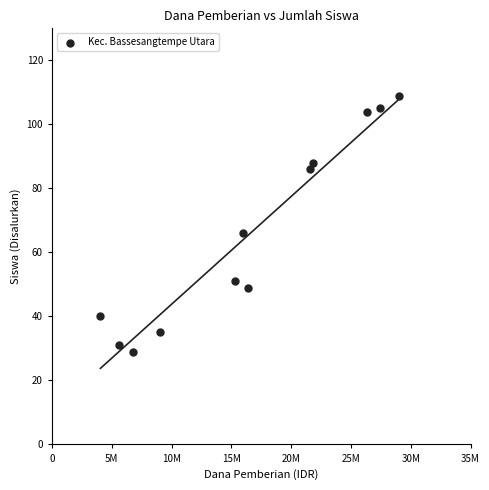

What Y value in the scatter plot is closest to 69?

66